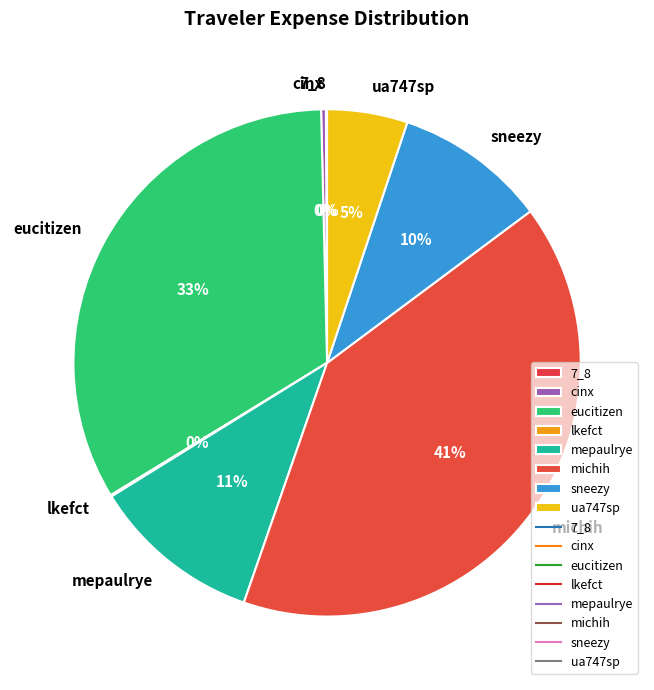

To the nearest percent, what is the combined percentage of eucitizen and michih?

74%